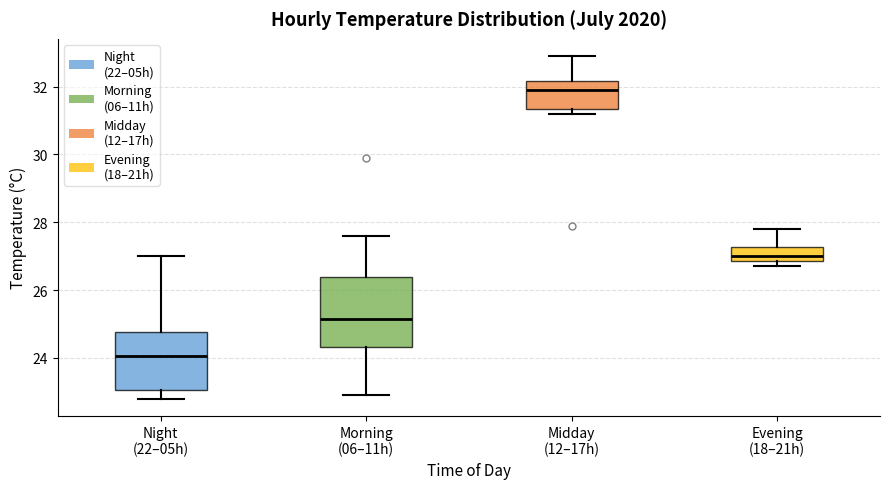

Which box has the lowest median line?

Night (22–05h)